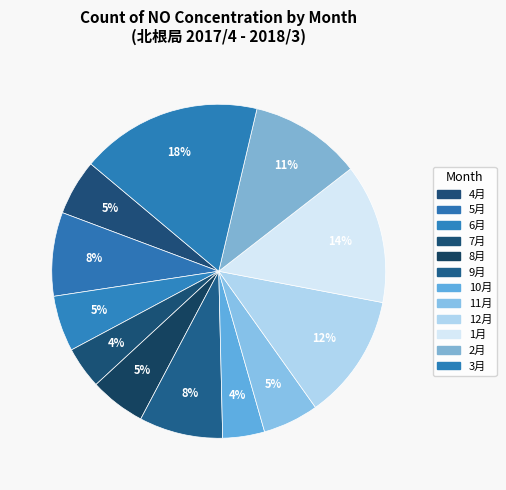

How many slices are in this pie chart?

12